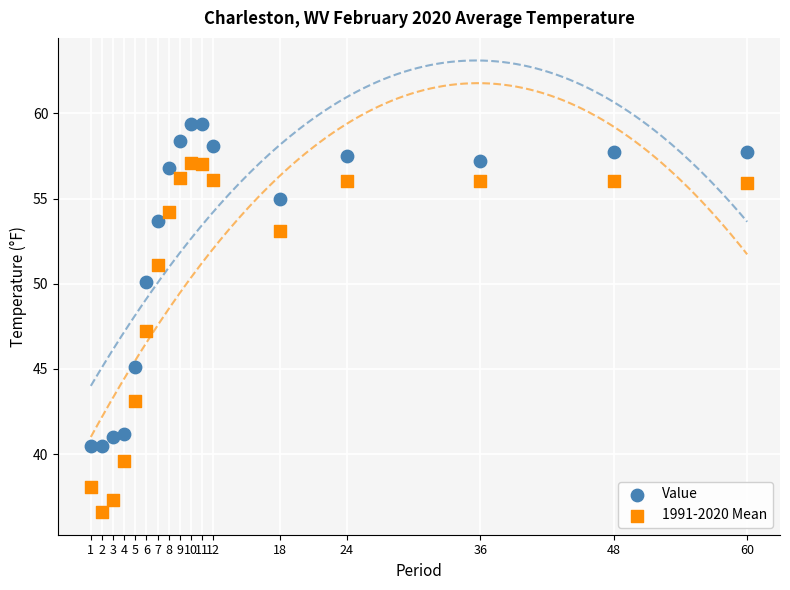

Which series reaches the minimum Y coordinate?

1991-2020 Mean